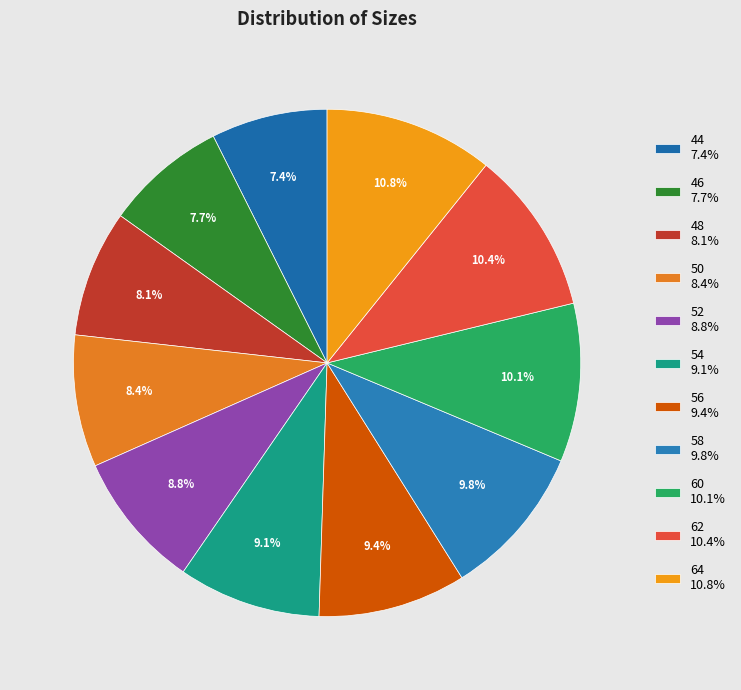

Is it true that 52 is 9% of the pie?

True